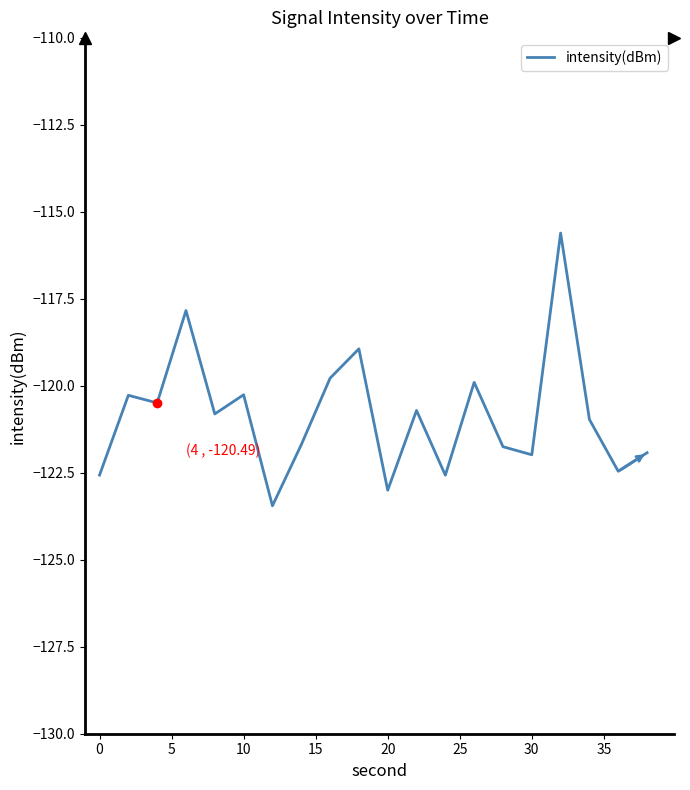

How many interior local peaks (higher than both neighbors) does the data have?

7